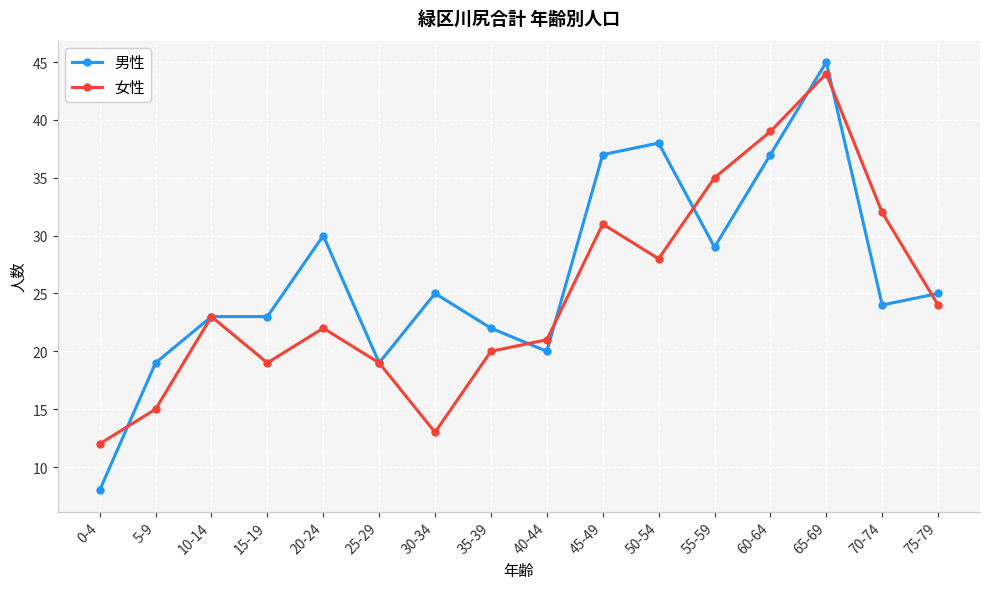

Rank the series by their maximum value, from lowest to highest.

女性, 男性